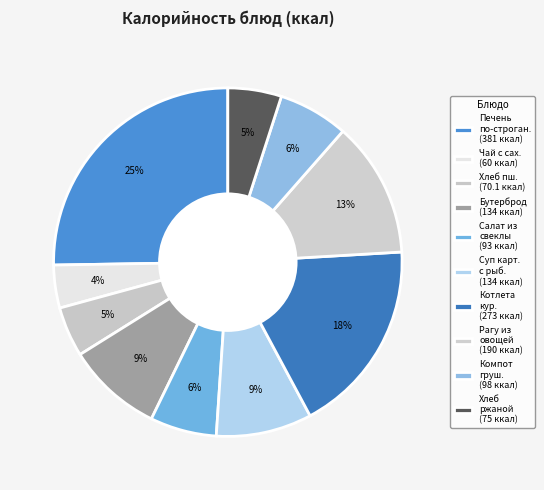

Count the number of slices in the pie.

10